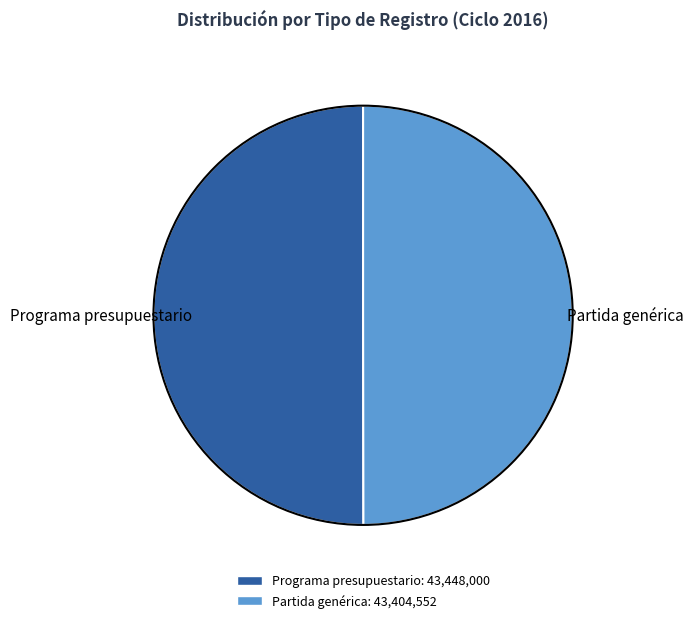

Is it true that Programa presupuestario is 50% of the pie?

True